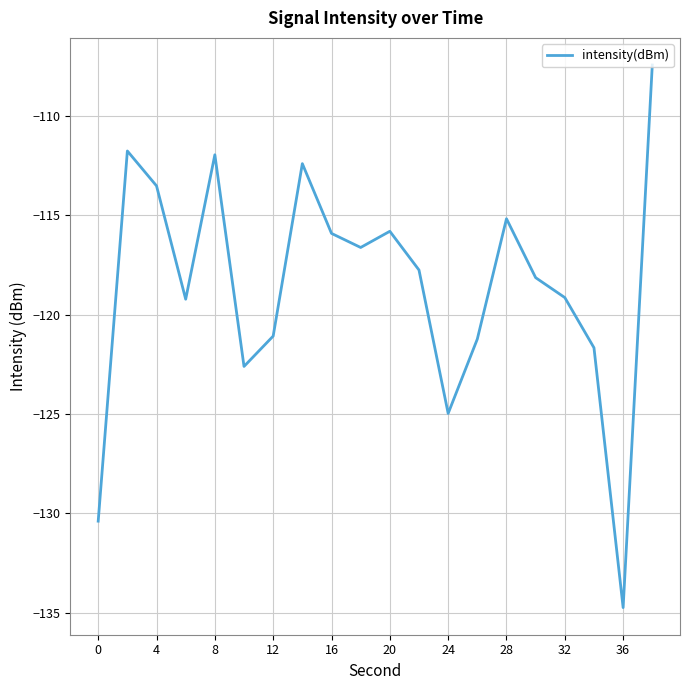

What is the difference between the maximum and minimum values?

27.3